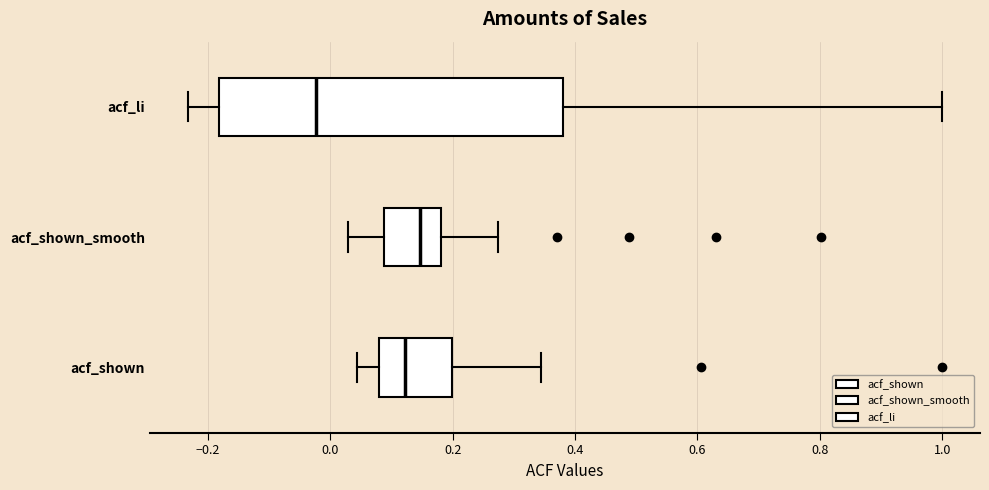

Which box is the widest, from its left edge to its right edge?

acf_li